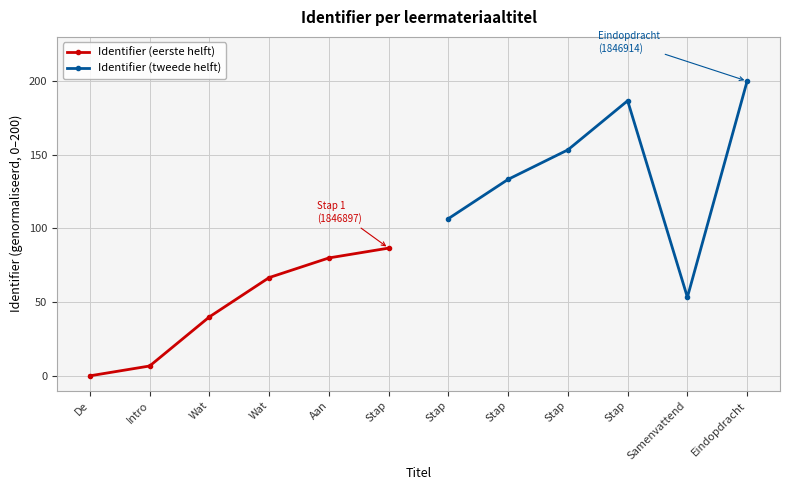

List the labels in order of Identifier (eerste helft) value, smallest first.

De, Intro, Wat, Wat, Aan, Stap